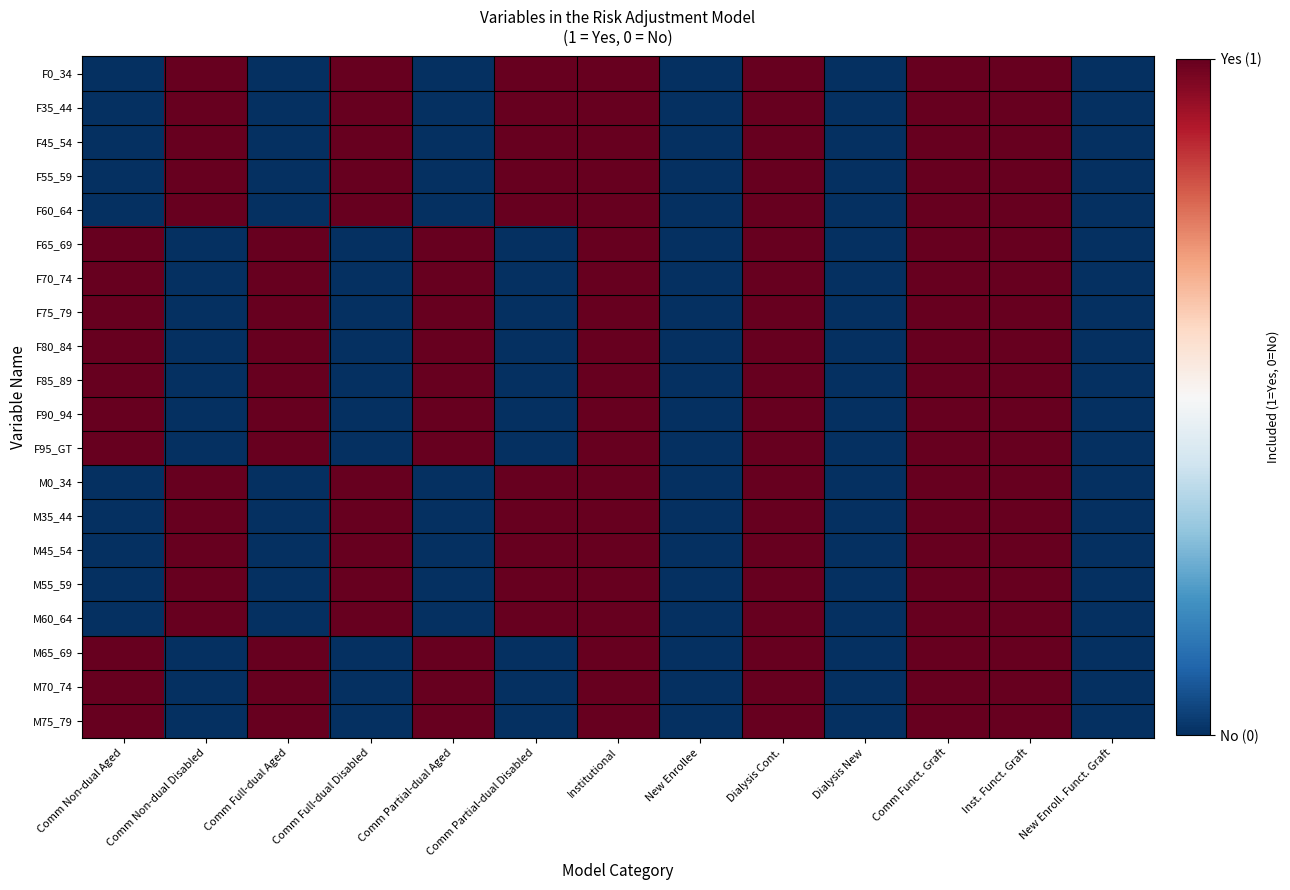

Which has a higher value, Comm Non-dual Aged or Comm Full-dual Disabled?

Comm Full-dual Disabled